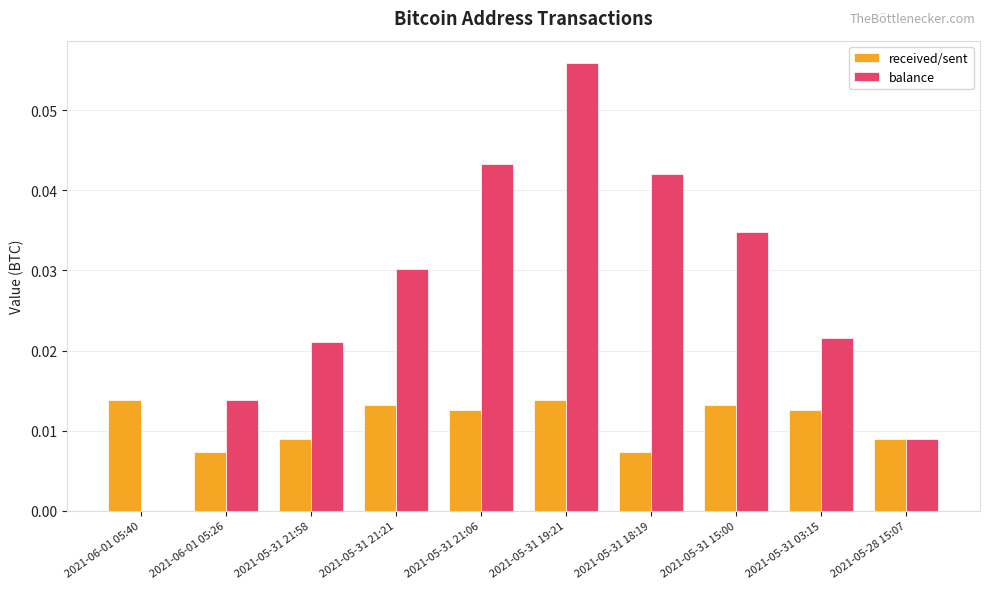

At which category is the sum across all series the highest?

2021-05-31 19:21